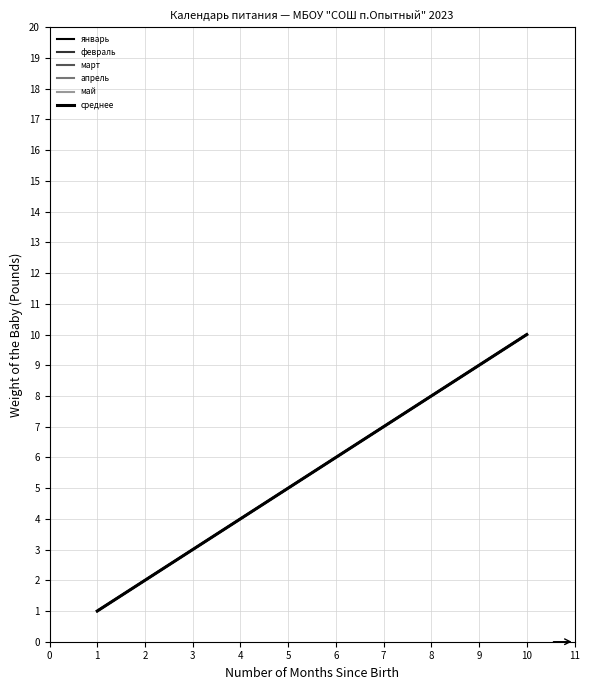

What is the value of the апрель point at the 4th from the left?

4